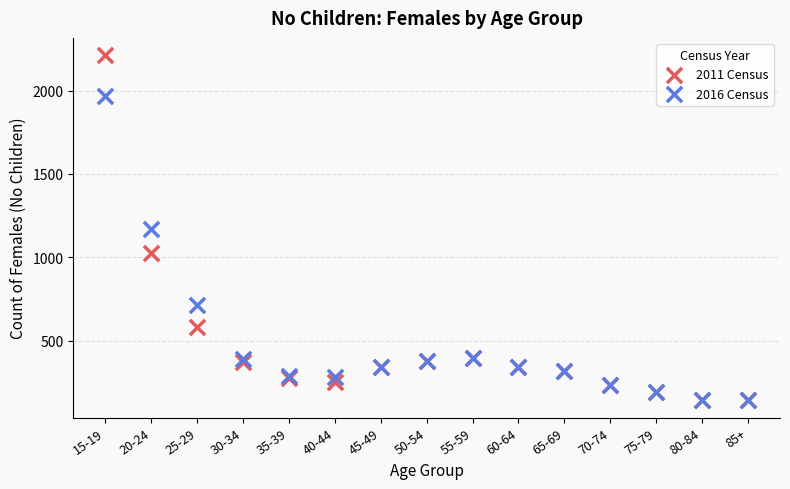

In the 2016 Census series, what Y value is closest to 1053?

1167